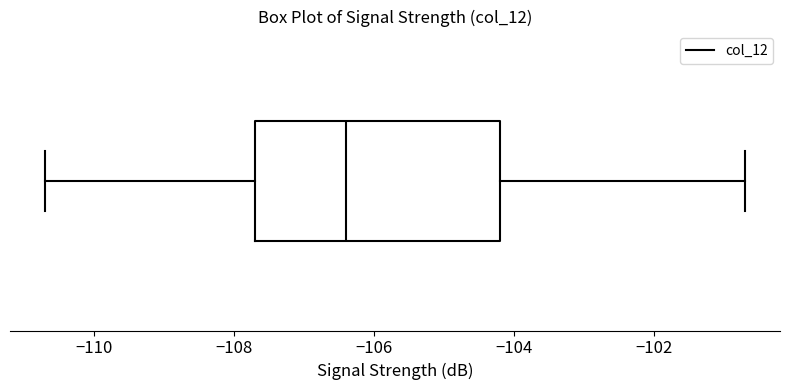

Where is the left edge of the box on the x-axis? The values are not printed on the chart, so give them approximately, as read against the axis.

-107.6